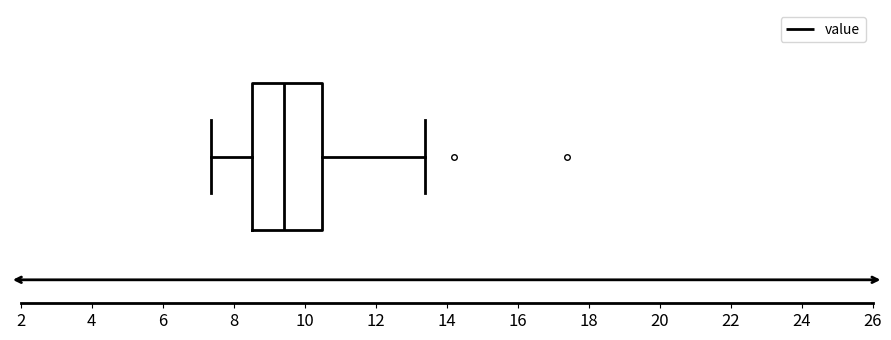

Read this box plot against the x-axis: the position of the median line, the range covered by the box, and the ends of both whiskers. The values are not printed on the chart, so give them approximately, as read against the axis.

median 9.4, box 8.6 to 10.4, whiskers 7.4 to 13.4